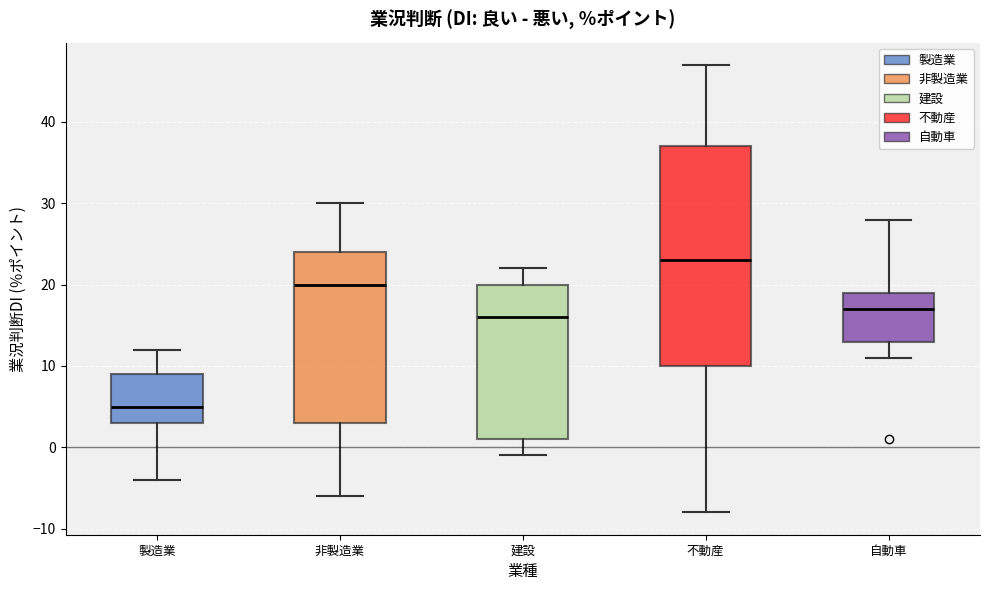

Comparing the boxes themselves (not the whiskers), which one is the tallest?

不動産